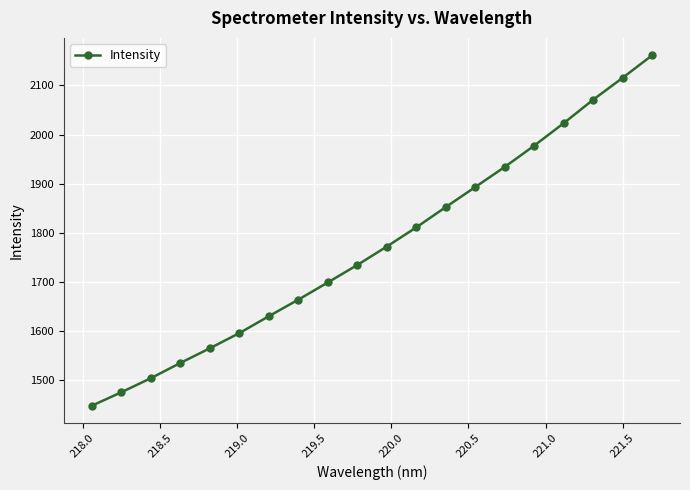

What is the greatest value displayed?

2161.0